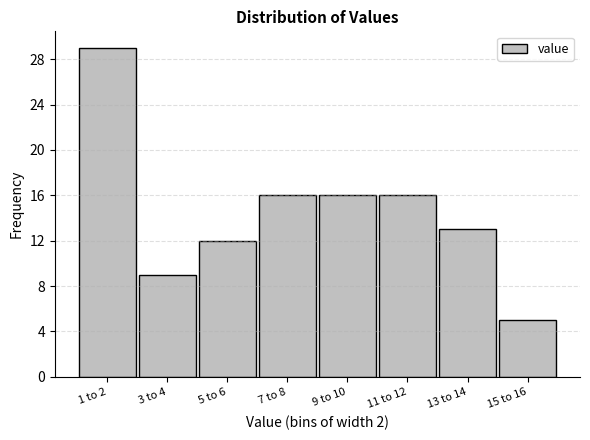

Reading left to right, what are all the values shown in this chart?

1 to 2=29	3 to 4=9	5 to 6=12	7 to 8=16	9 to 10=16	11 to 12=16	13 to 14=13	15 to 16=5